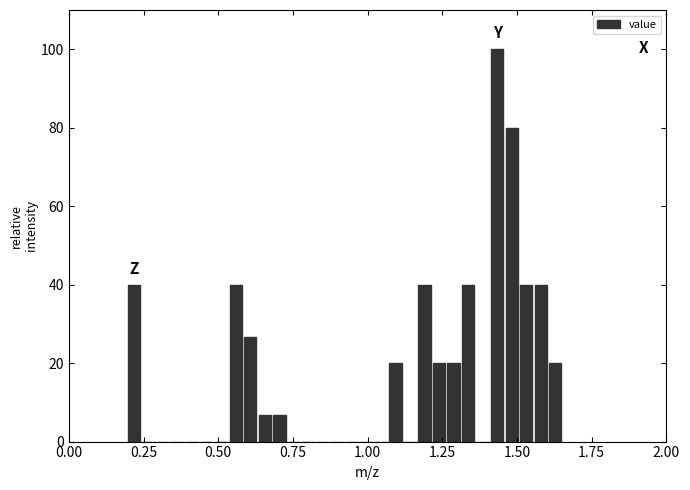

Read against the x-axis, roughly where is the centre of the tallest bar?

1.45